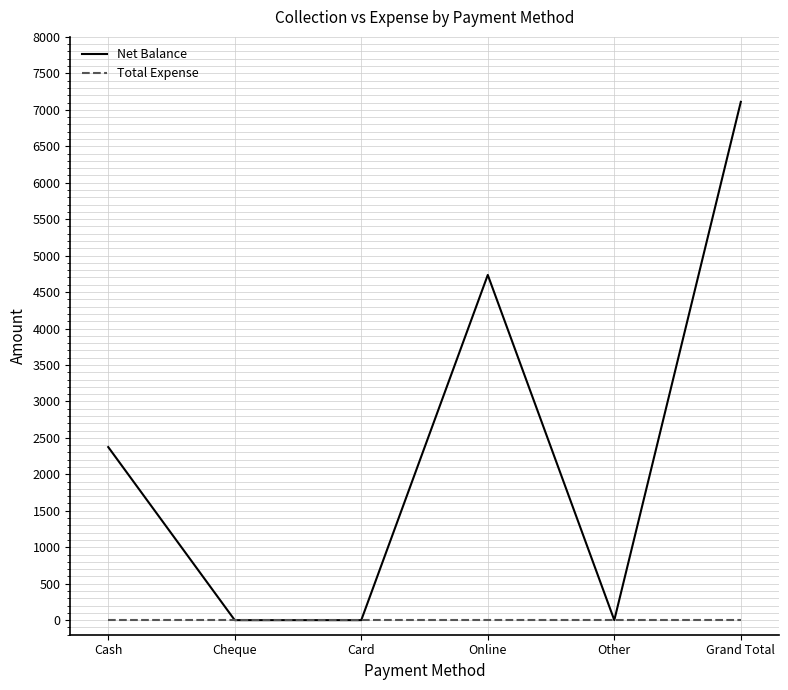

Which category has the highest value across all series?

Grand Total